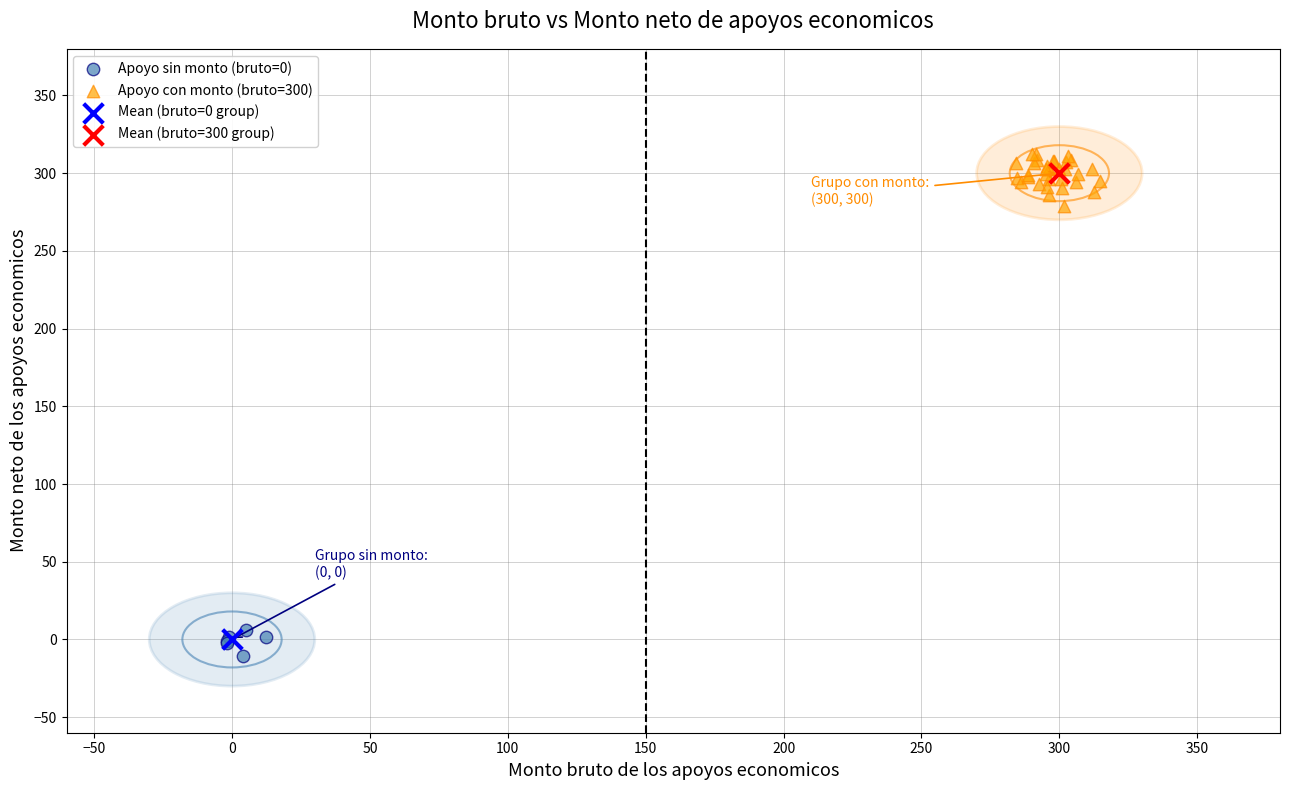

Which series contains the lowest Y value?

Apoyo sin monto (bruto=0)